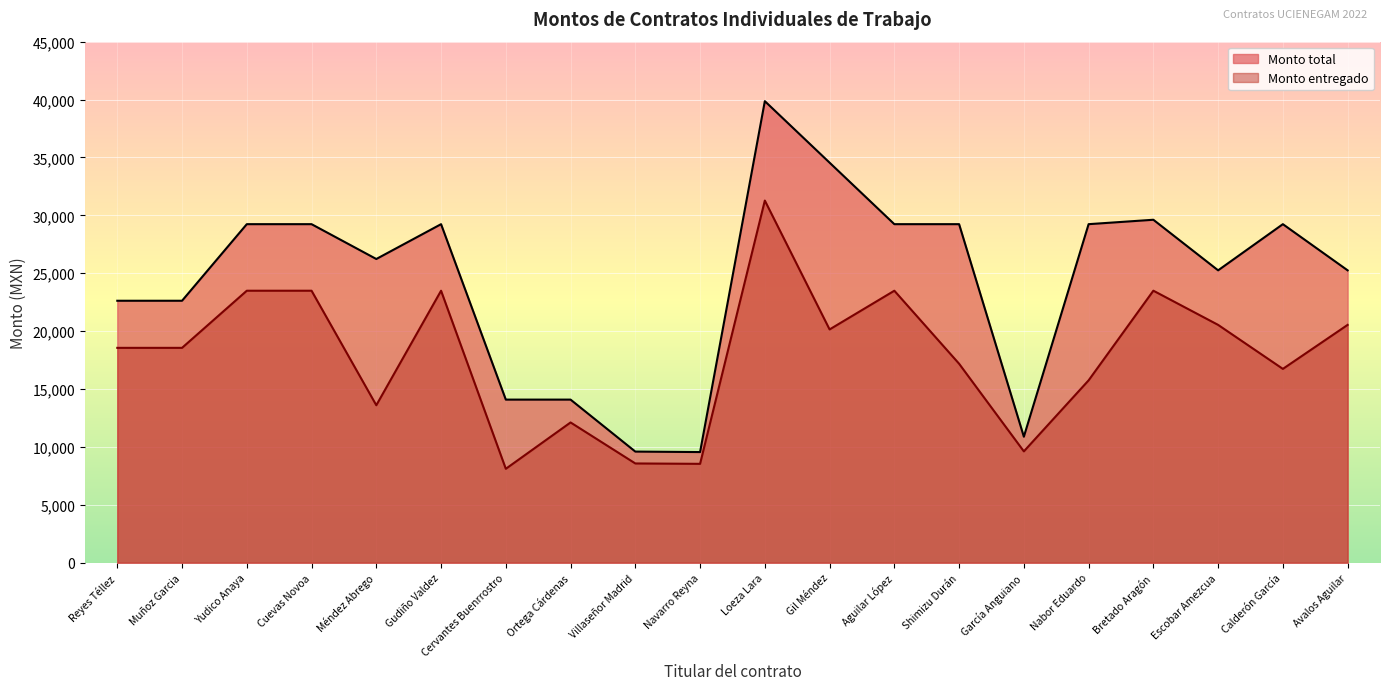

List the series in order of their peak value, highest first.

Monto total, Monto entregado